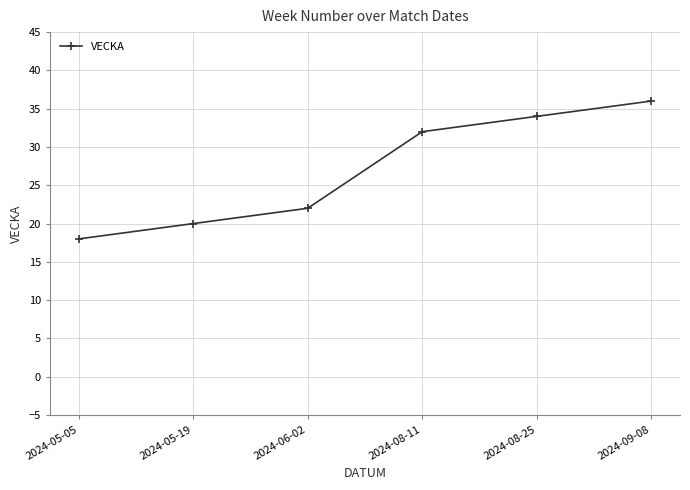

How many lines are shown in the chart?

1